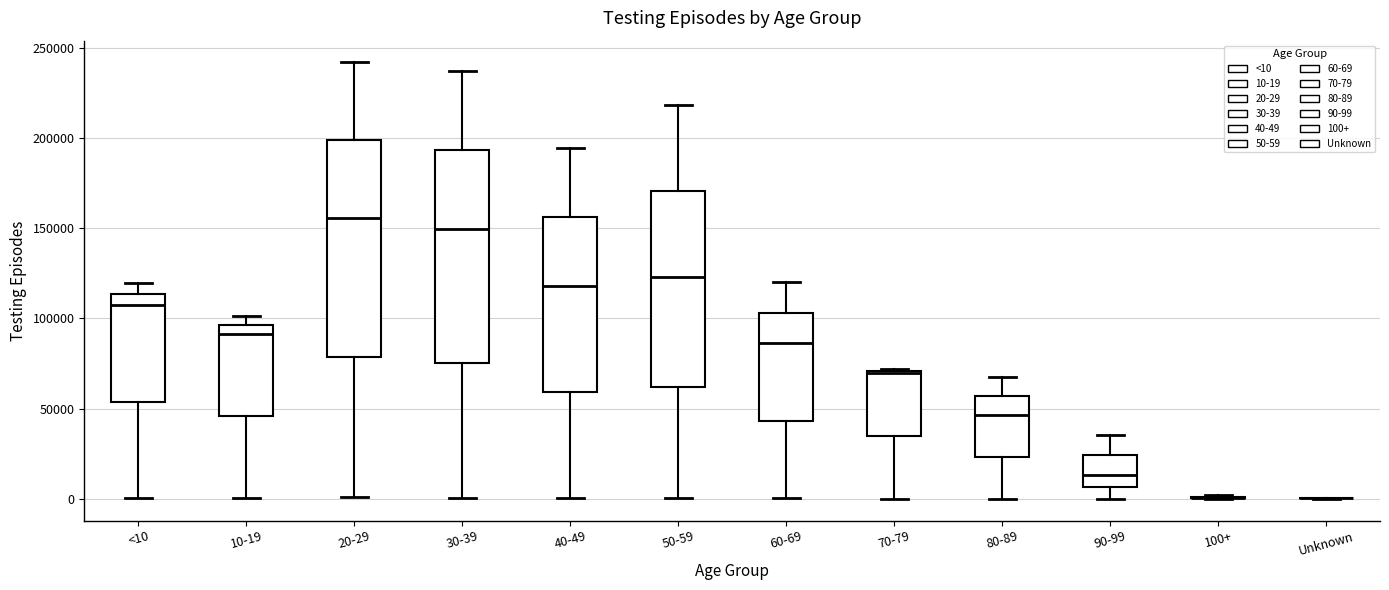

Reading left to right, read every box against the y-axis: the position of its median line, the range the box covers, and the ends of its whiskers. The values are not printed on the chart, so give them approximately, as read against the axis.

<10: median 110000, box 55000 to 115000, whiskers 0 to 120000
10-19: median 90000, box 45000 to 95000, whiskers 0 to 100000
20-29: median 155000, box 80000 to 200000, whiskers 0 to 240000
30-39: median 150000, box 75000 to 195000, whiskers 0 to 235000
40-49: median 120000, box 60000 to 155000, whiskers 0 to 195000
50-59: median 125000, box 60000 to 170000, whiskers 0 to 220000
60-69: median 85000, box 45000 to 105000, whiskers 0 to 120000
70-79: median 70000, box 35000 to 70000, whiskers 0 to 70000
80-89: median 45000, box 25000 to 55000, whiskers 0 to 70000
90-99: median 15000, box 5000 to 25000, whiskers 0 to 35000
100+: box collapsed to a line at 0, whiskers 0 to 0
Unknown: box collapsed to a line at 0, whiskers 0 to 0